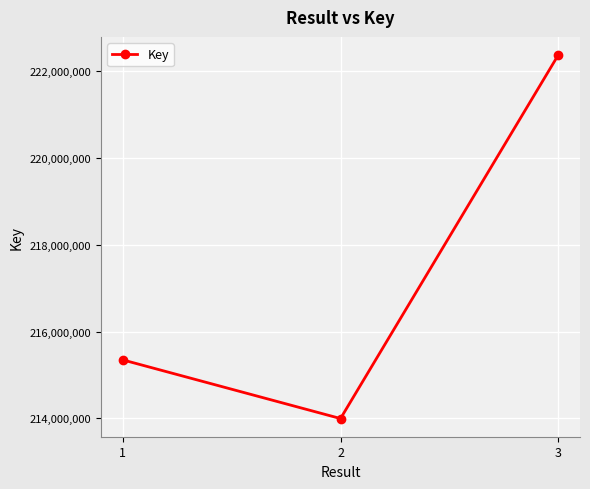

How many data points are less than 215348674?

1